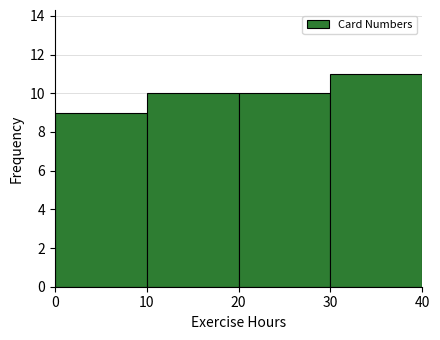

Reading left to right, list every bar in this chart as the range it spans on the x-axis followed by its height. The values are not printed on the chart, so give them approximately, as read against the axis.

0 to 10: 9
10 to 20: 10
20 to 30: 10
30 to 40: 11